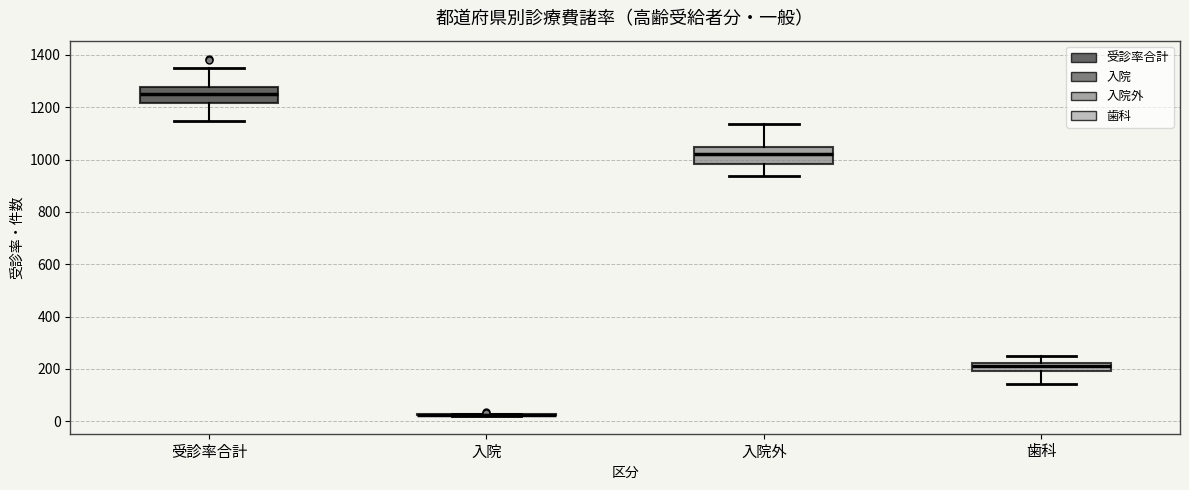

Reading left to right, transcribe this box plot: for each box, give where its median line is, the range the box spans, and where its two whiskers end, as read against the y-axis. The values are not printed on the chart, so give them approximately, as read against the axis.

受診率合計: median 1260, box 1220 to 1280, whiskers 1140 to 1360
入院: box collapsed to a line at 20, whiskers 20 to 20
入院外: median 1020, box 980 to 1040, whiskers 940 to 1140
歯科: median 200 (inside the box), box 200 to 220, whiskers 140 to 240